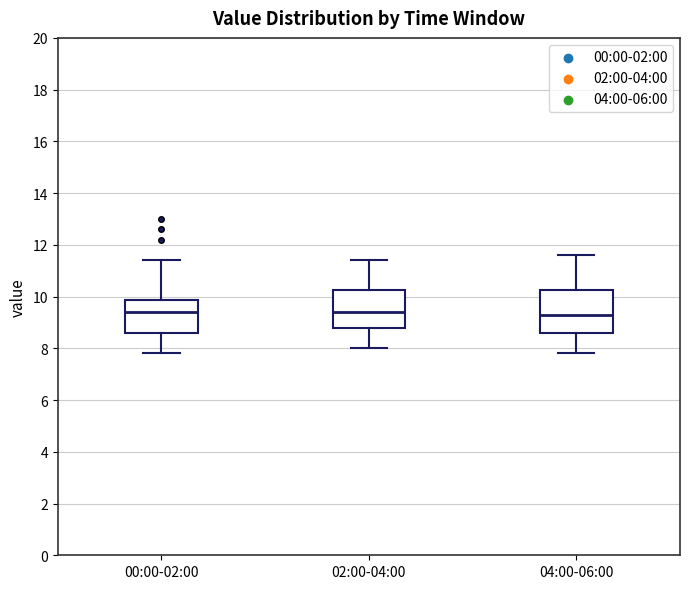

Reading left to right, read every box against the y-axis: the position of its median line, the range the box covers, and the ends of its whiskers. The values are not printed on the chart, so give them approximately, as read against the axis.

00:00-02:00: median 9.4, box 8.6 to 9.8, whiskers 7.8 to 11.4
02:00-04:00: median 9.4, box 8.8 to 10.2, whiskers 8.0 to 11.4
04:00-06:00: median 9.4, box 8.6 to 10.2, whiskers 7.8 to 11.6